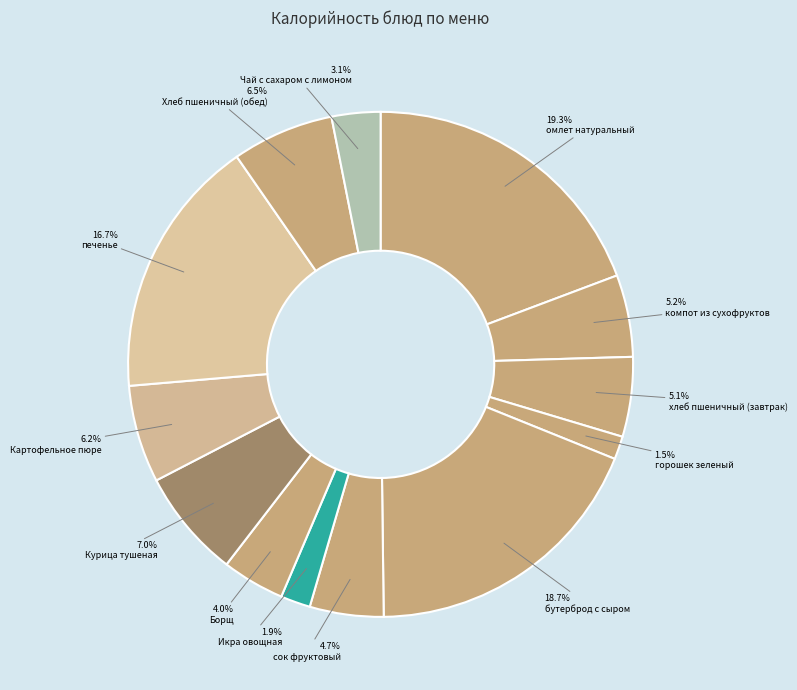

Does Борщ account for over 50% of the chart?

No